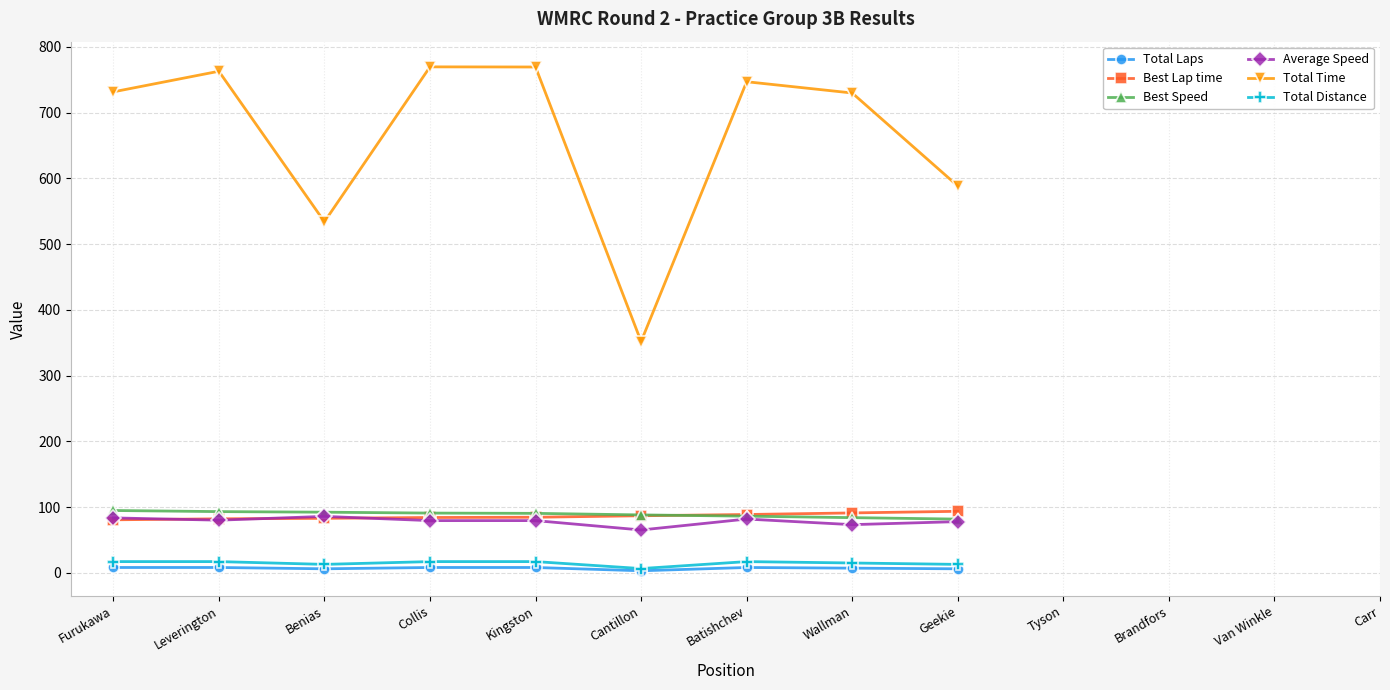

At how many categories does at least one series exceed 402?

8